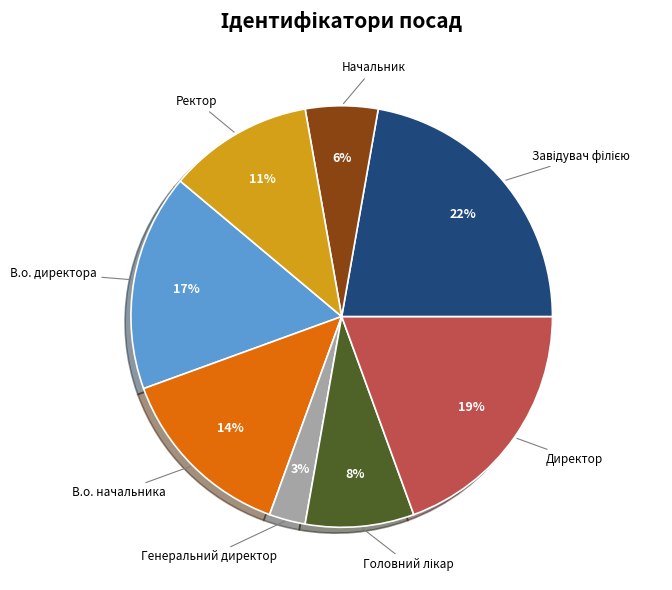

To the nearest percent, what is the difference between the largest and smallest slice percentages?

19%